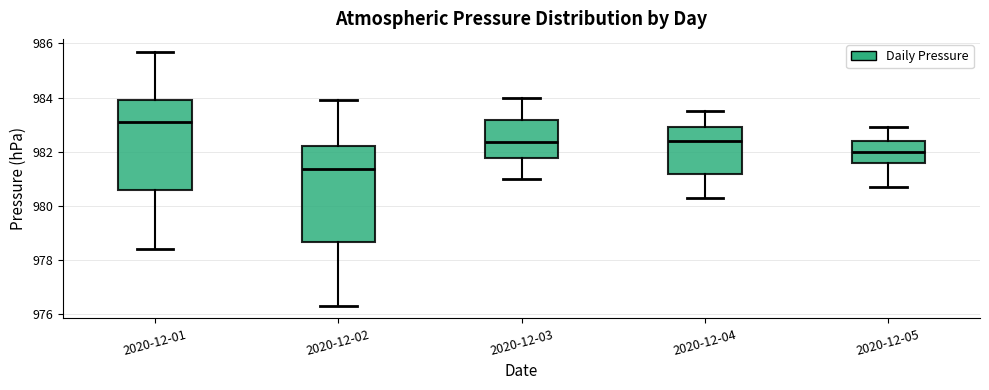

Which box has the lowest median line?

2020-12-02